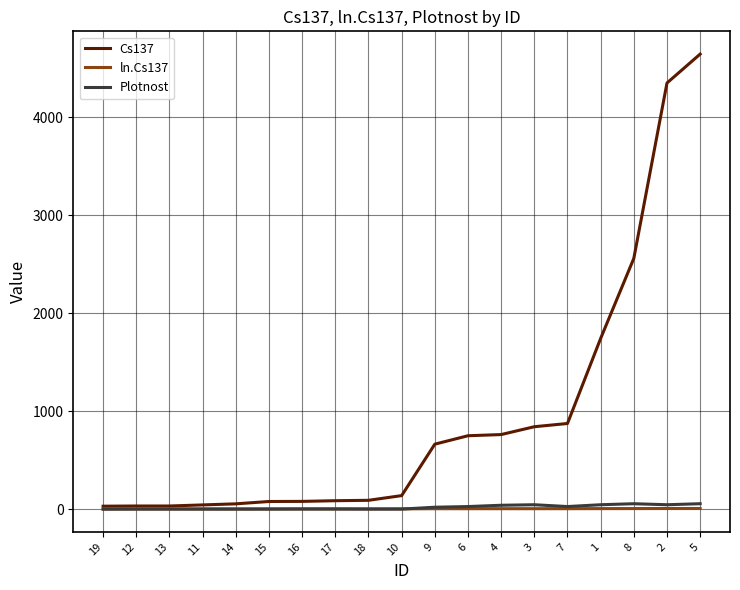

What is the greatest value displayed?

4646.0